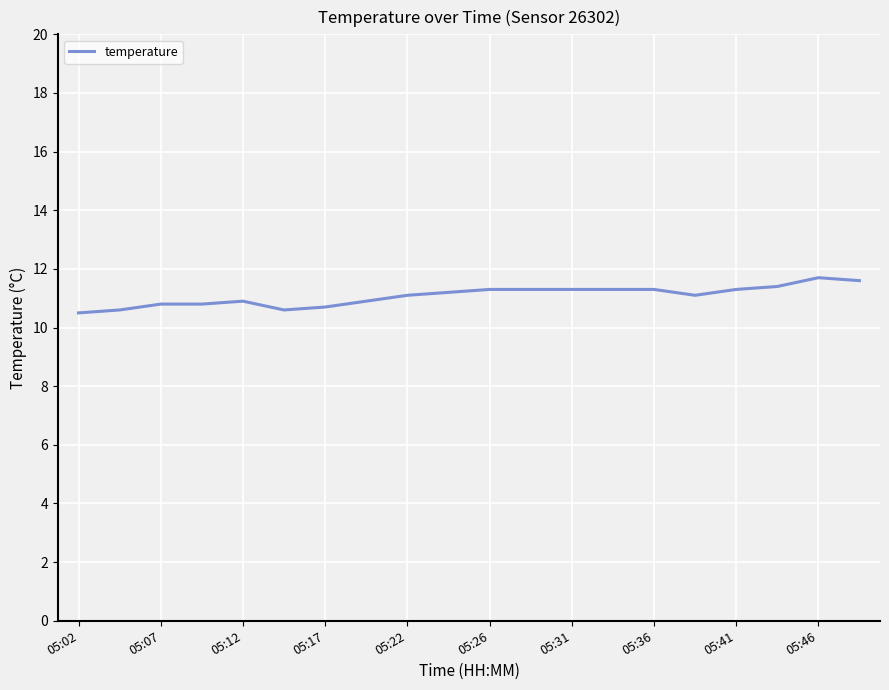

What is the difference between the maximum and minimum values?

1.2